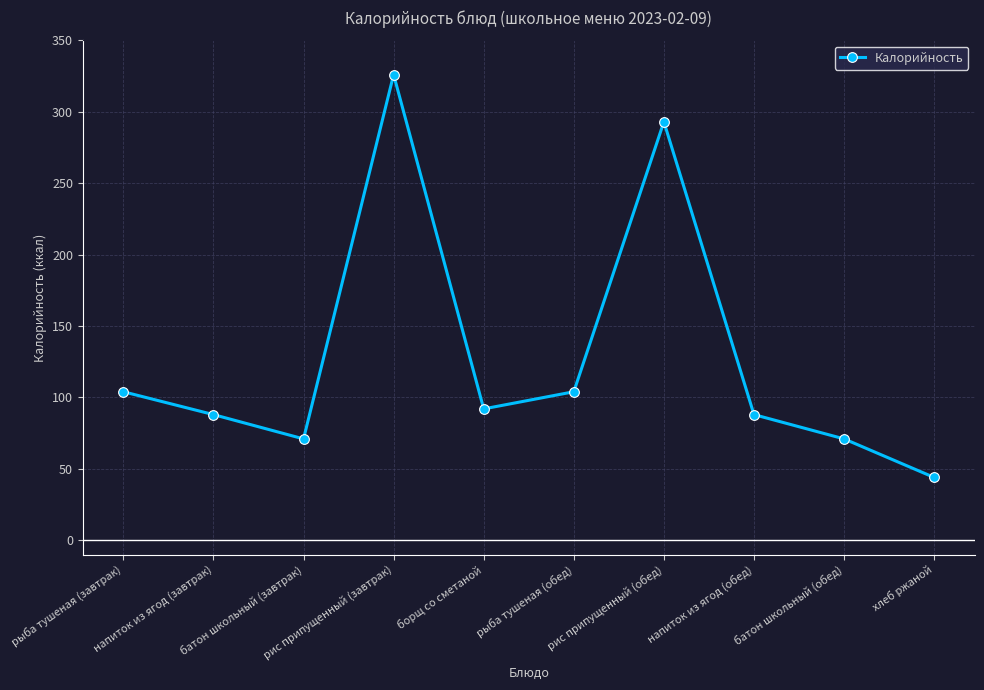

How many values are below 92?

5